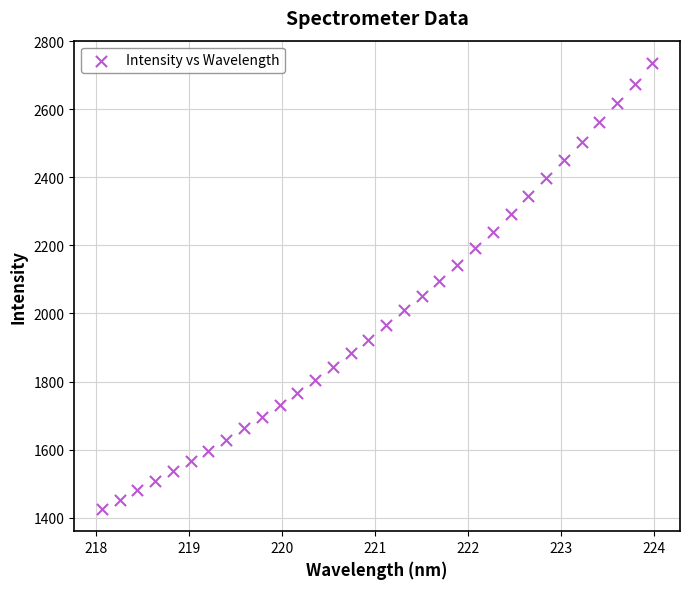

What is the range of X values (max minus min)?

5.9